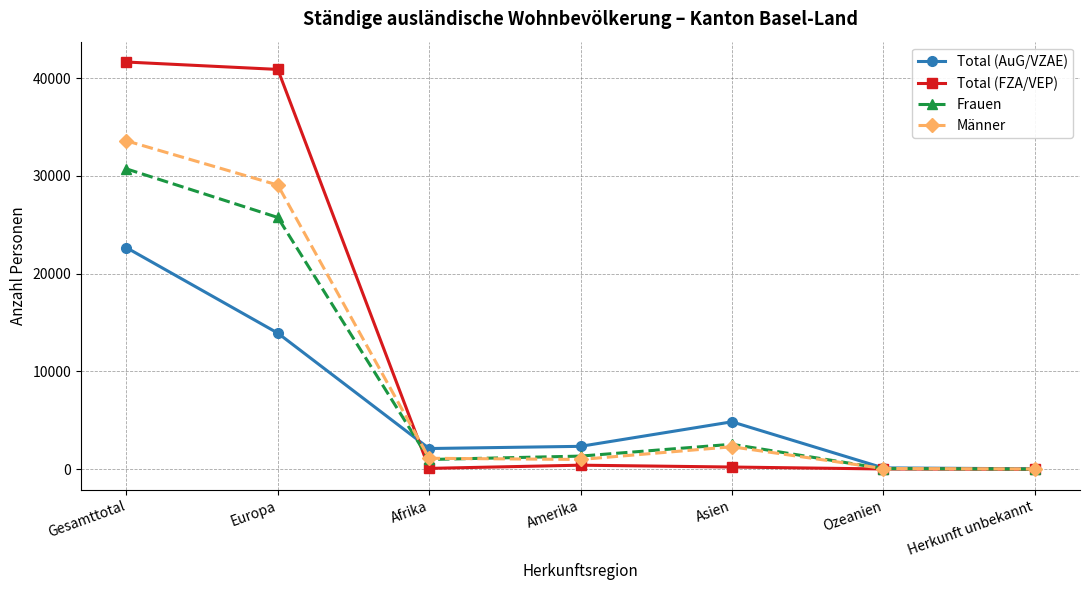

Which series changed the most between Europa and Ozeanien?

Total (FZA/VEP)